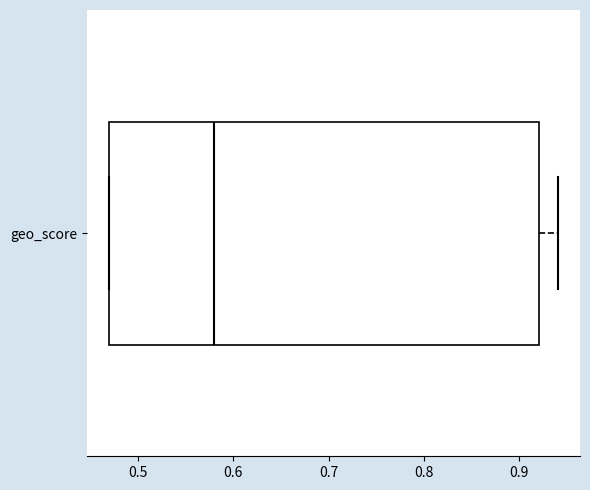

Transcribe this box plot: give where the median line is, the range the box spans, and where the two whiskers end, as read against the x-axis. The values are not printed on the chart, so give them approximately, as read against the axis.

median 0.58, box 0.47 to 0.92, whiskers 0.47 to 0.94